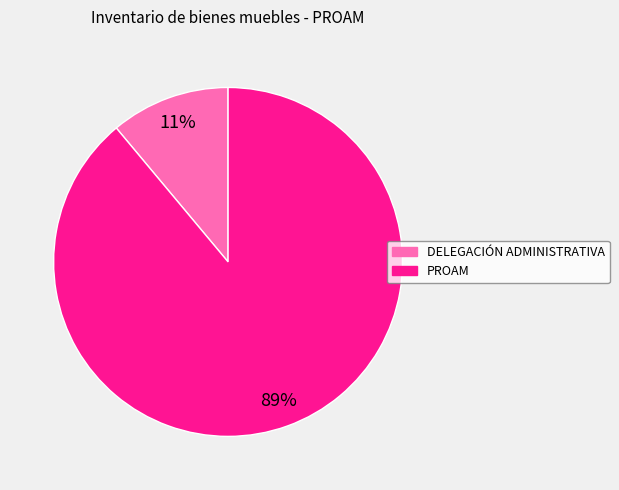

Is there any slice that represents more than half of the pie?

Yes